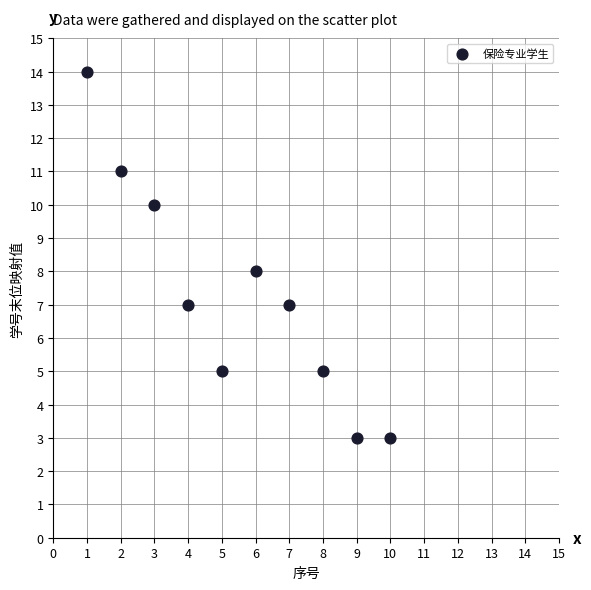

What is the average Y value?

7